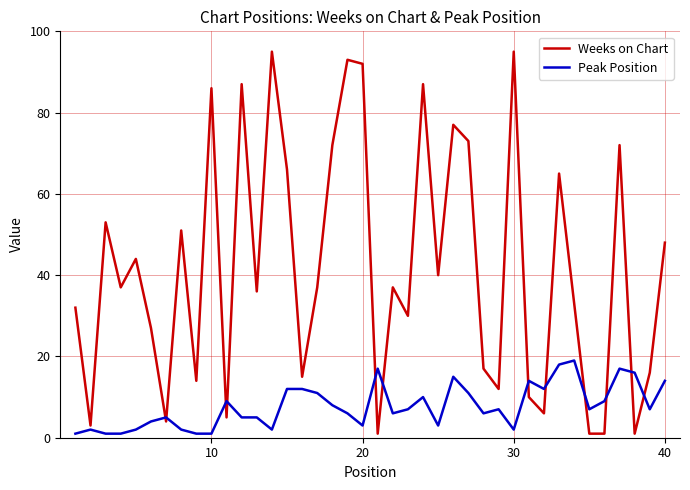

Which series has the largest total across all categories?

Weeks on Chart